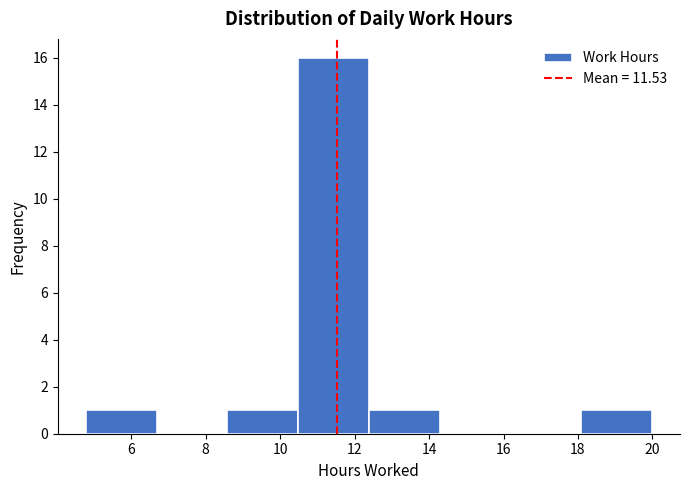

How tall is the bar that spans 8.6 to 10.4 on the x-axis? Neither the bar edges nor the heights are printed on the chart, so give them approximately, as read against the axes.

1